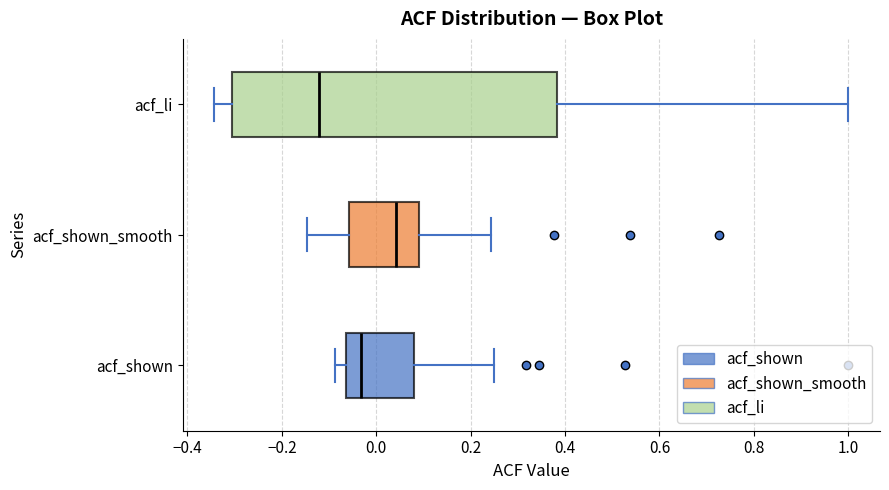

Which box is the widest, from its left edge to its right edge?

acf_li